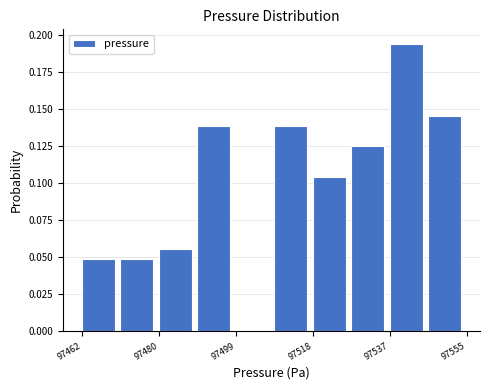

What is the height of the bar covering 97528 to 97536 on the x-axis? Neither the bar edges nor the heights are printed on the chart, so give them approximately, as read against the axes.

0.125